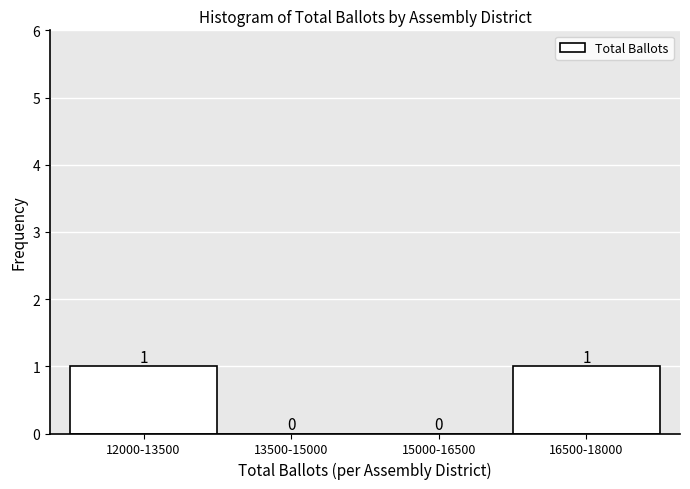

Reading left to right, what are all the values shown in this chart?

12000-13500=1	13500-15000=0	15000-16500=0	16500-18000=1